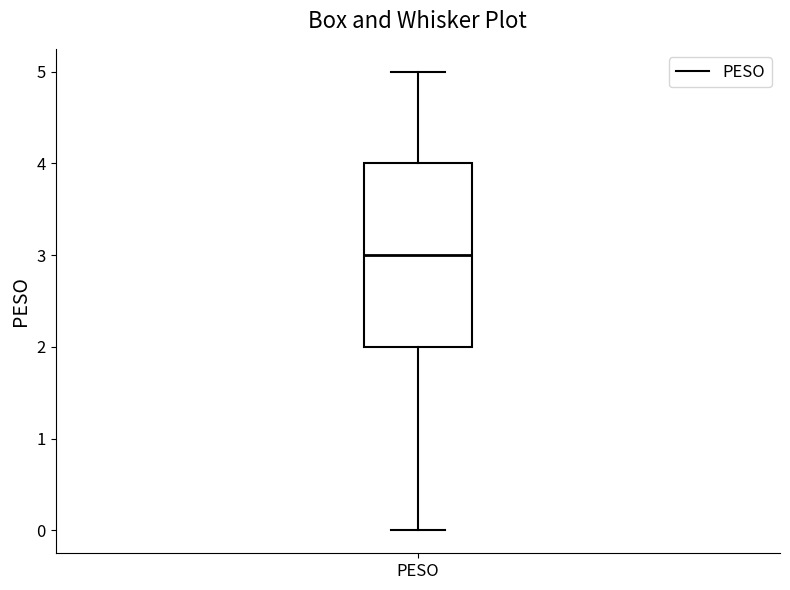

Read this box plot against the y-axis: the position of the median line, the range covered by the box, and the ends of both whiskers. The values are not printed on the chart, so give them approximately, as read against the axis.

median 3, box 2 to 4, whiskers 0 to 5